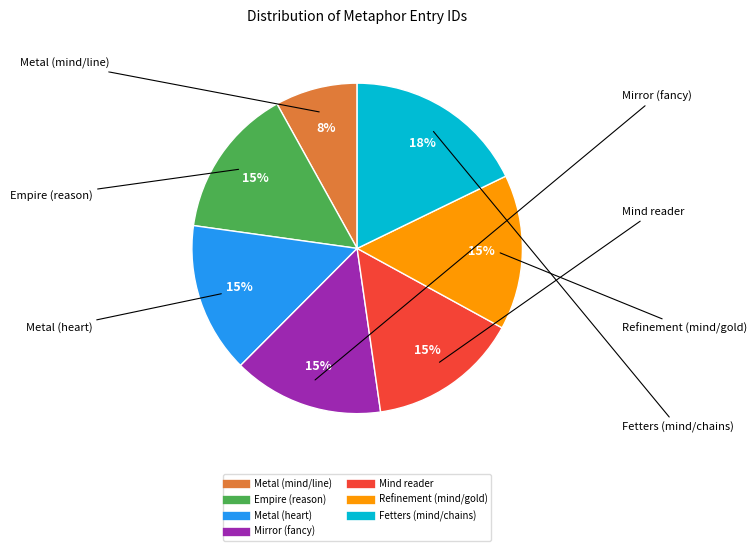

Which slice is the smallest?

Metal (mind/line)